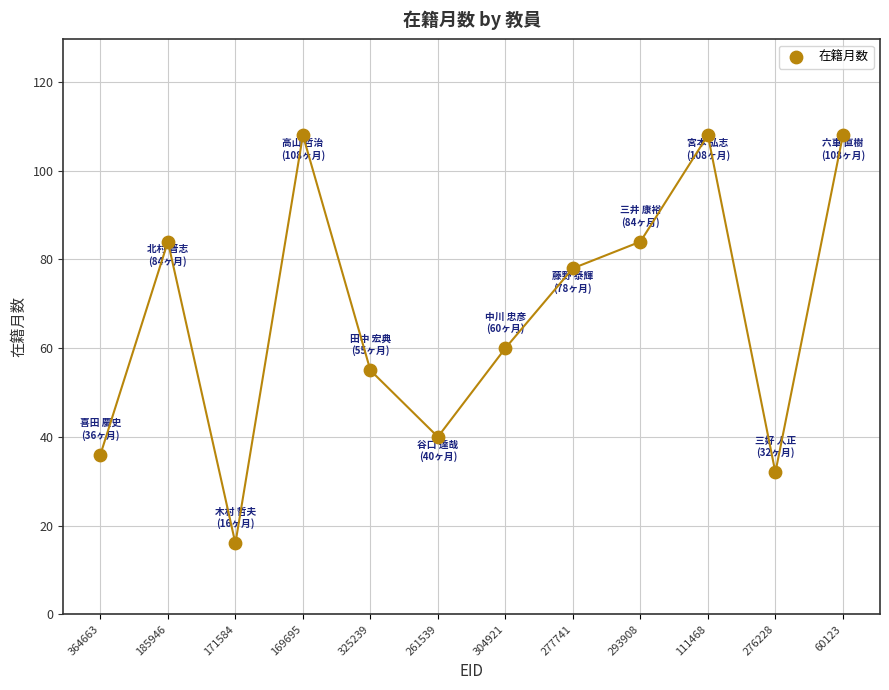

What is the average Y value?

67